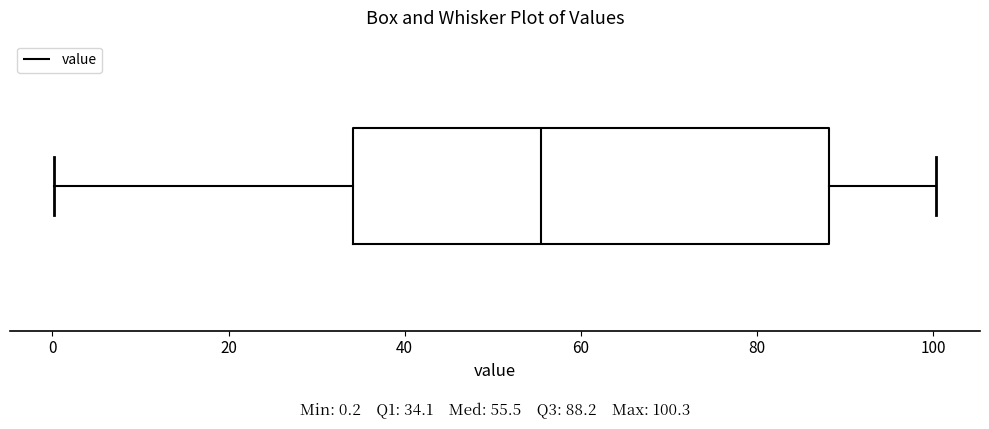

Where does the median line of the box sit on the x-axis? The values are not printed on the chart, so give them approximately, as read against the axis.

56